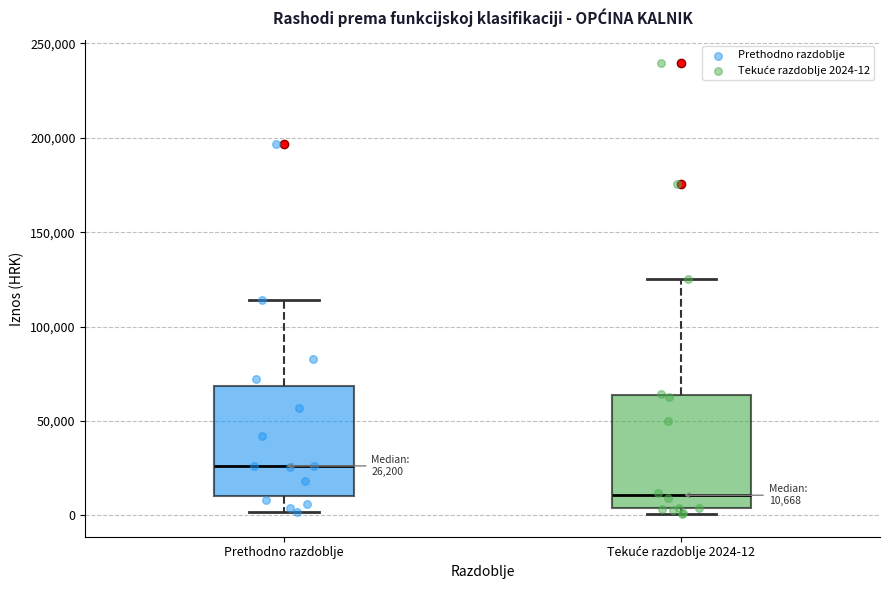

Which box's median line is the lowest?

Tekuće razdoblje 2024-12